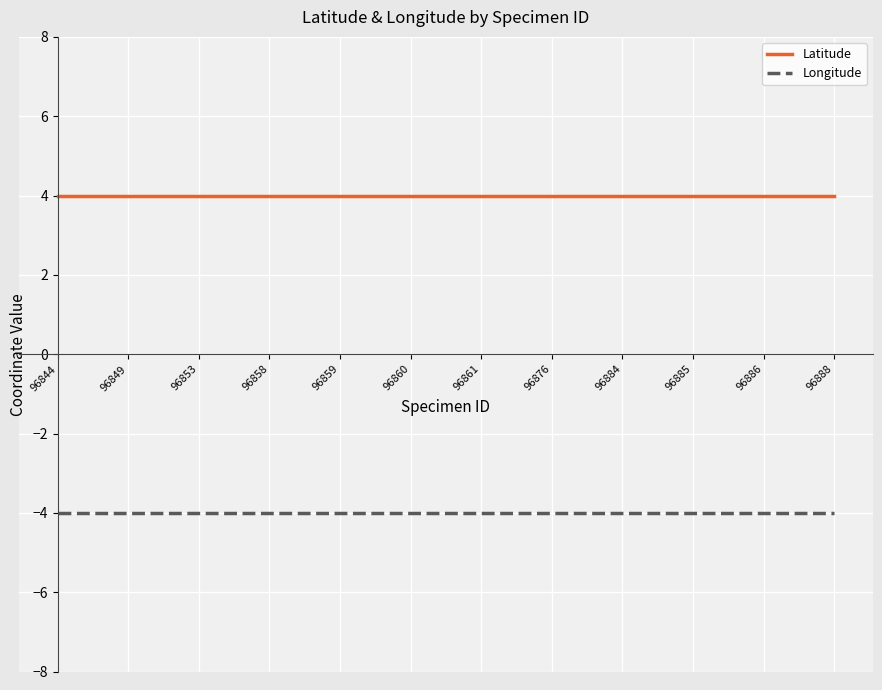

What is the spread (max minus min) of values at 96876?

8